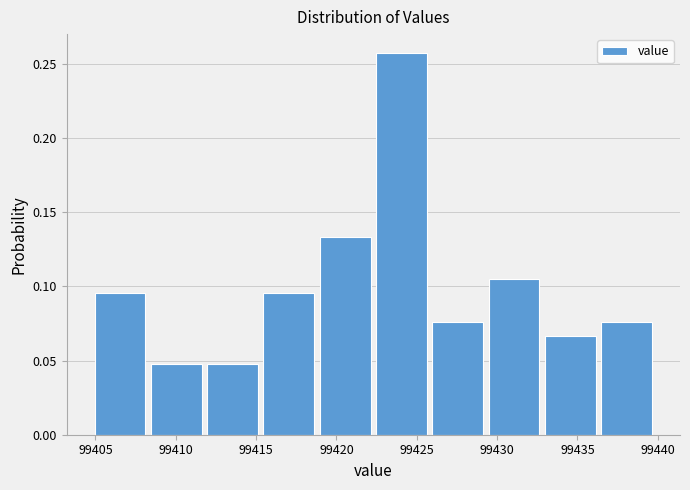

Reading left to right, transcribe this chart: for each bar, give the range it covers on the x-axis and its height. Neither the bar edges nor the heights are printed on the chart, so give them approximately, as read against the axes.

99405.0 to 99408.5: 0.095
99408.5 to 99412.0: 0.050
99412.0 to 99415.5: 0.050
99415.5 to 99419.0: 0.095
99419.0 to 99422.5: 0.135
99422.5 to 99426.0: 0.255
99426.0 to 99429.5: 0.075
99429.5 to 99433.0: 0.105
99433.0 to 99436.5: 0.065
99436.5 to 99440.0: 0.075